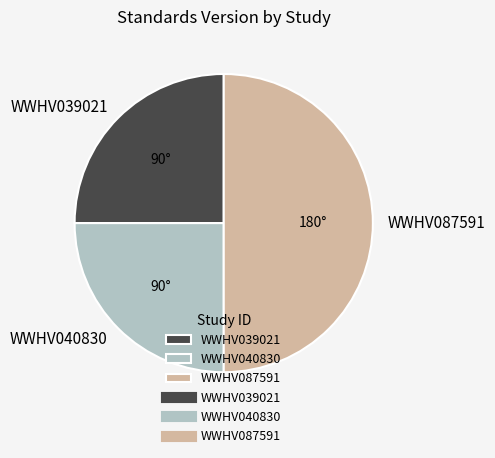

True or false: WWHV039021 accounts for 25% of the total.

True